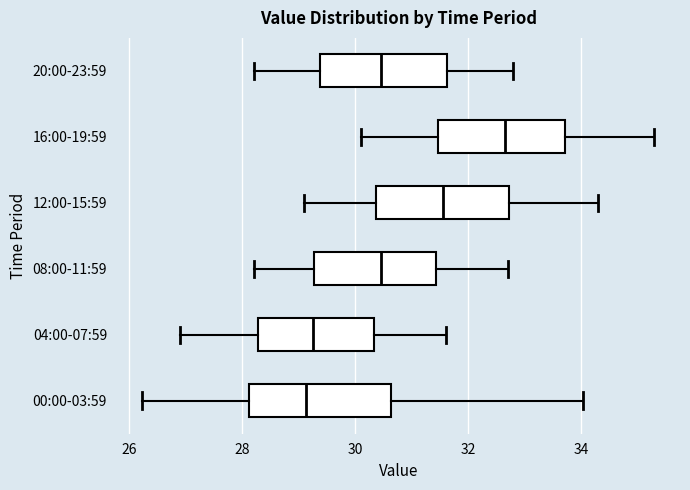

Where does the right whisker of the box for 20:00-23:59 end on the x-axis? The values are not printed on the chart, so give them approximately, as read against the axis.

32.8